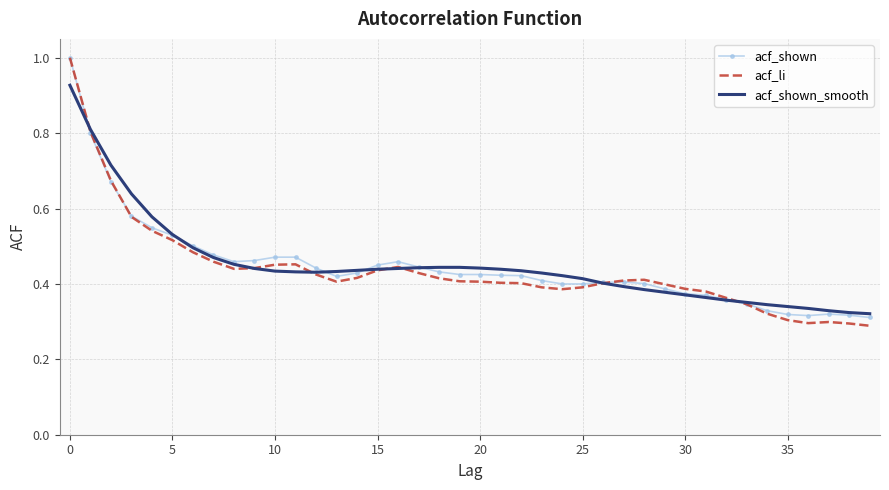

What is the greatest value displayed?

1.0